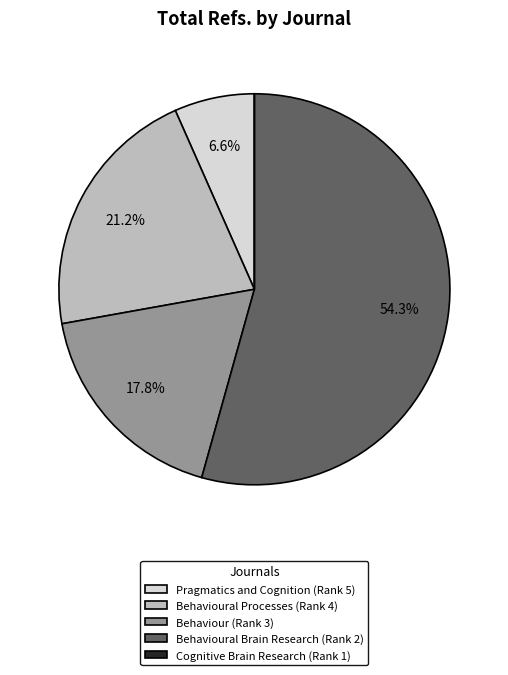

True or false: Behaviour (Rank 3) accounts for 18% of the total.

True